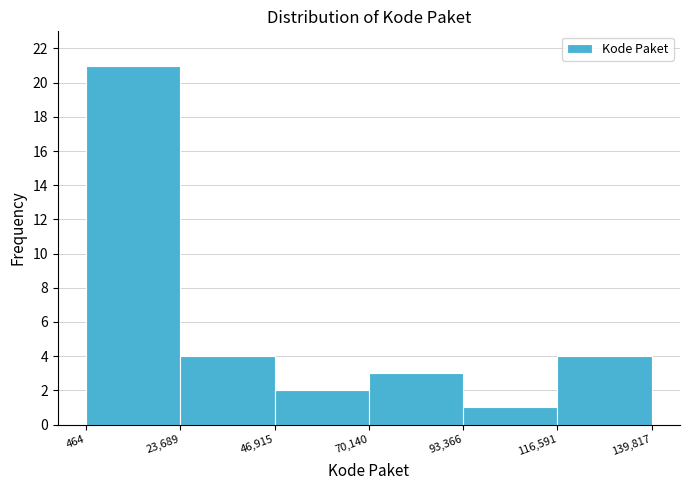

Reading left to right, list every bar in this chart as the range it spans on the x-axis followed by its height. The values are not printed on the chart, so give them approximately, as read against the axis.

464 to 23,689: 21
23,689 to 46,915: 4
46,915 to 70,140: 2
70,140 to 93,366: 3
93,366 to 116,591: 1
116,591 to 139,817: 4